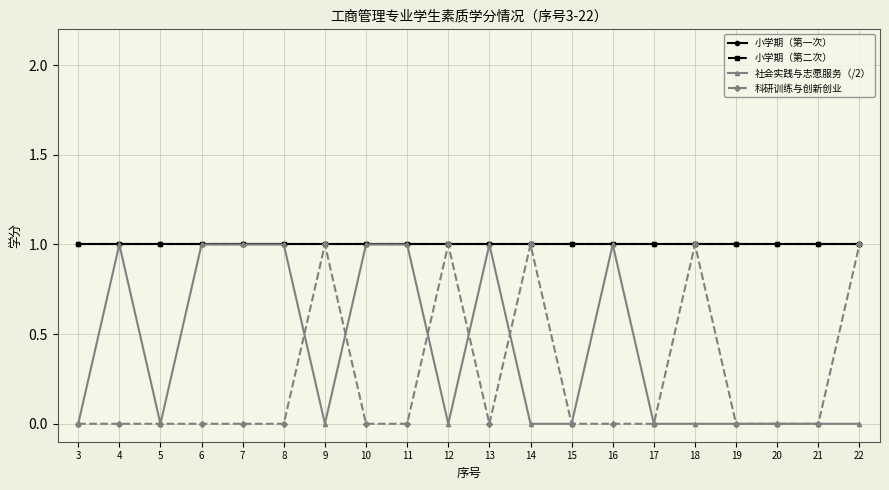

Is this an area chart (filled region under the line)?

No